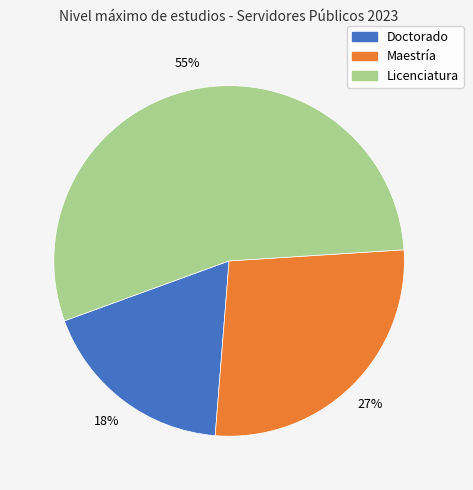

Does any single category account for the majority?

Yes